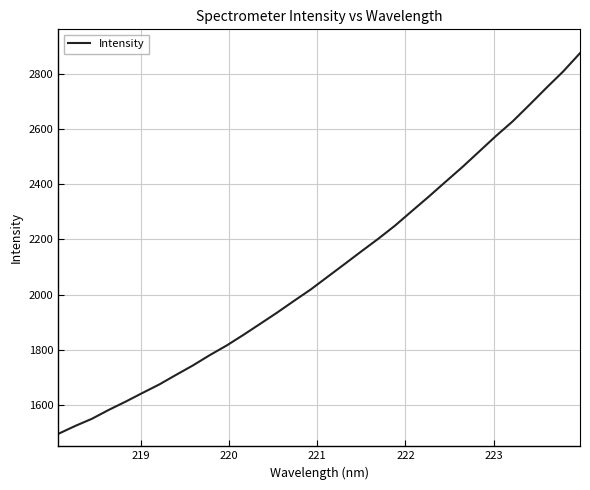

What is the maximum value shown in the chart?

2874.0